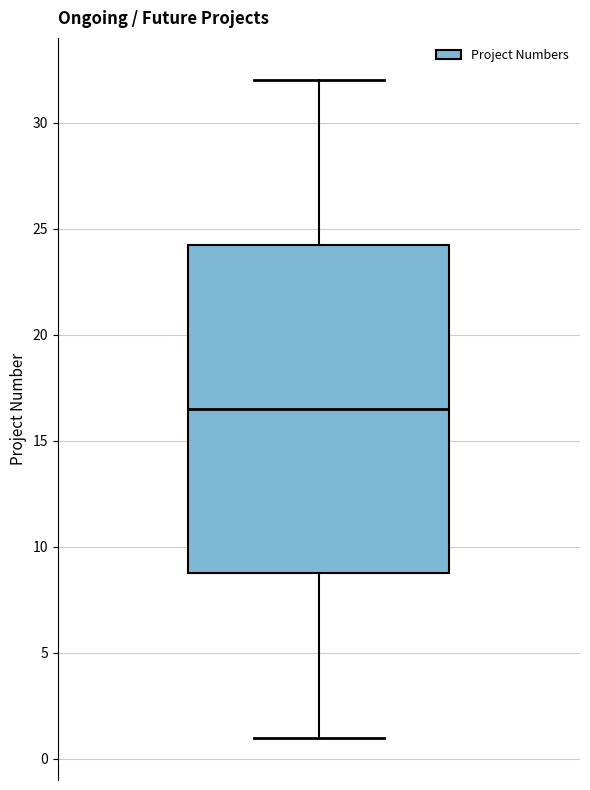

Read this box plot against the y-axis: the position of the median line, the range covered by the box, and the ends of both whiskers. The values are not printed on the chart, so give them approximately, as read against the axis.

median 16.5, box 9.0 to 24.5, whiskers 1.0 to 32.0